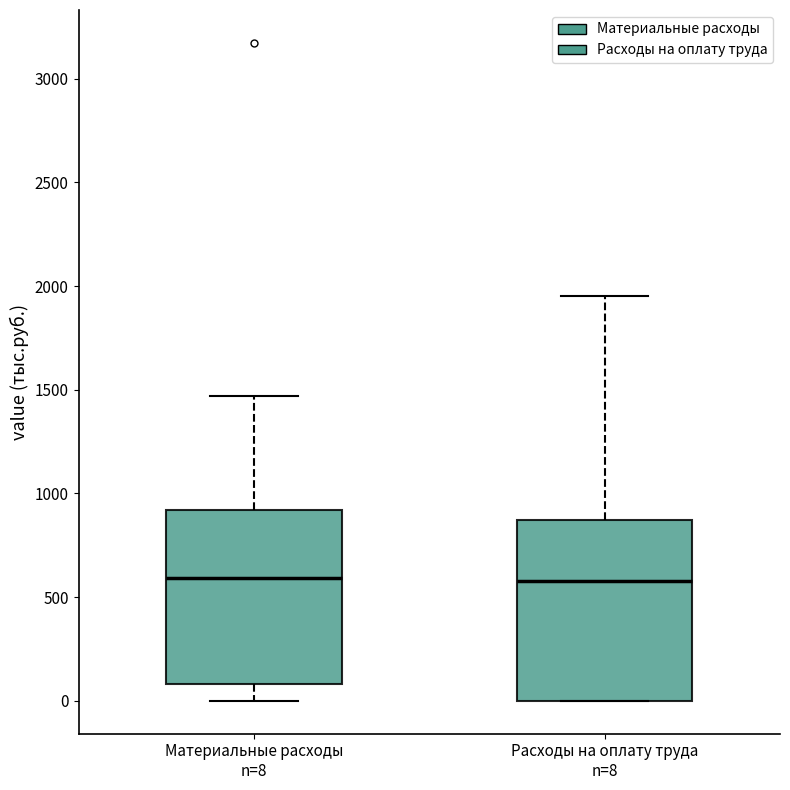

Reading left to right, transcribe this box plot: for each box, give where its median line is, the range the box spans, and where its two whiskers end, as read against the y-axis. The values are not printed on the chart, so give them approximately, as read against the axis.

Материальные расходы n=8: median 600, box 100 to 900, whiskers 0 to 1450
Расходы на оплату труда n=8: median 600, box 0 to 850, whiskers 0 to 1950